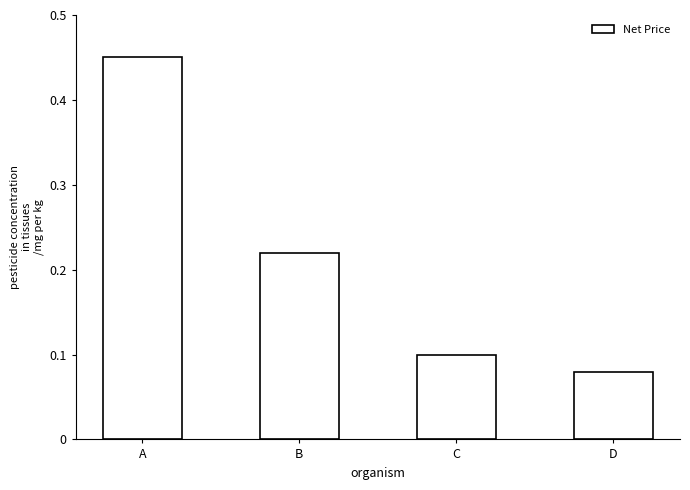

What is the sum of the values at B and C?

0.3